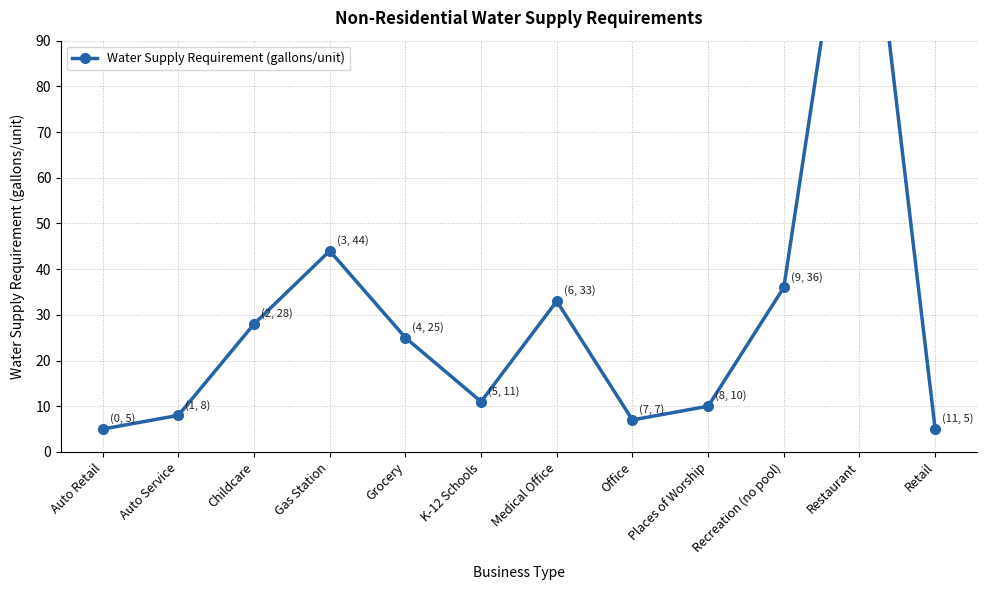

What is the change in value from Medical Office to Restaurant?

+112